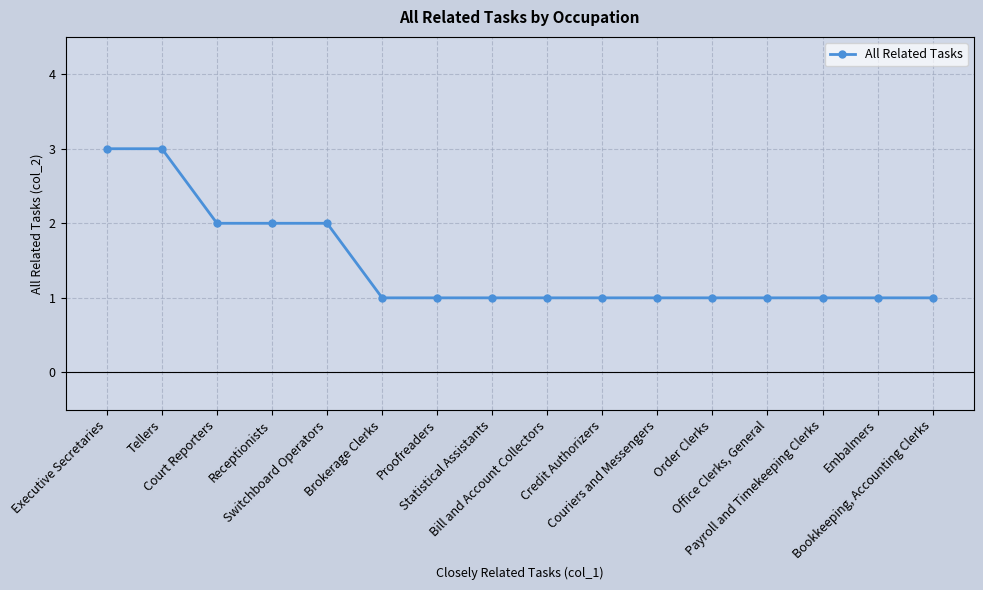

What is the average value?

1